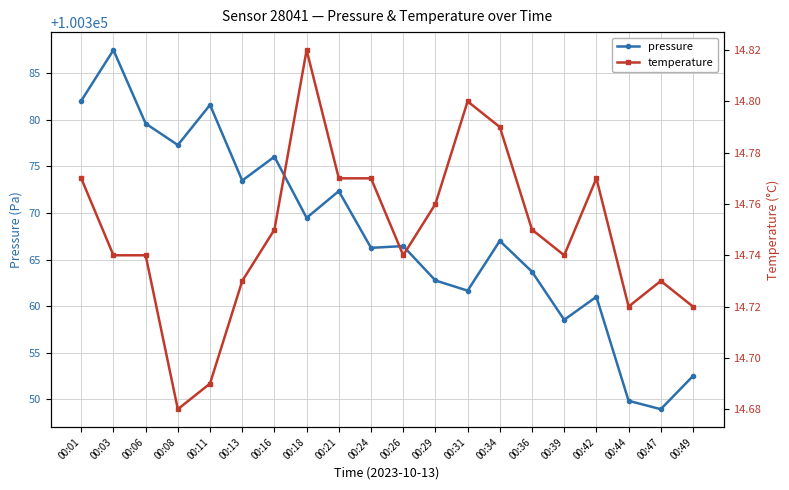

List the series in order of their overall mean, lowest first.

temperature, pressure